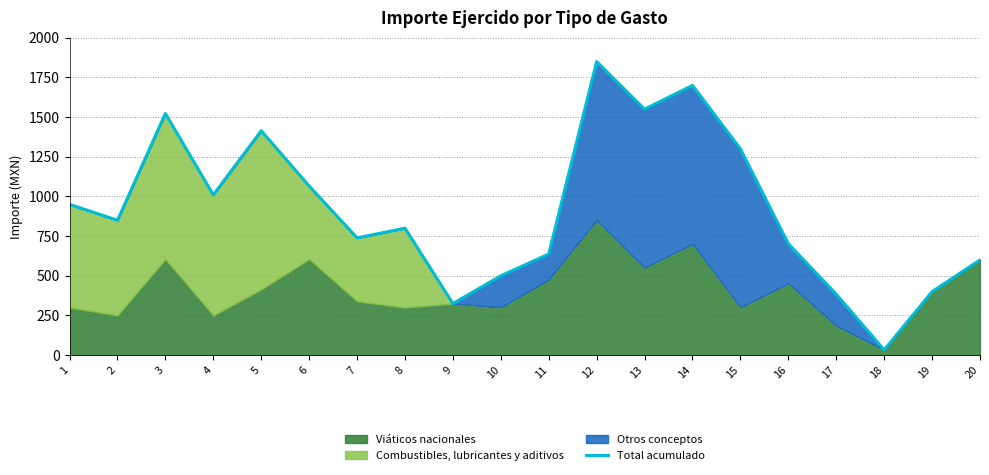

List the labels in order of value, smallest first.

18, 9, 17, 19, 10, 20, 11, 16, 7, 8, 2, 1, 4, 6, 15, 5, 3, 13, 14, 12